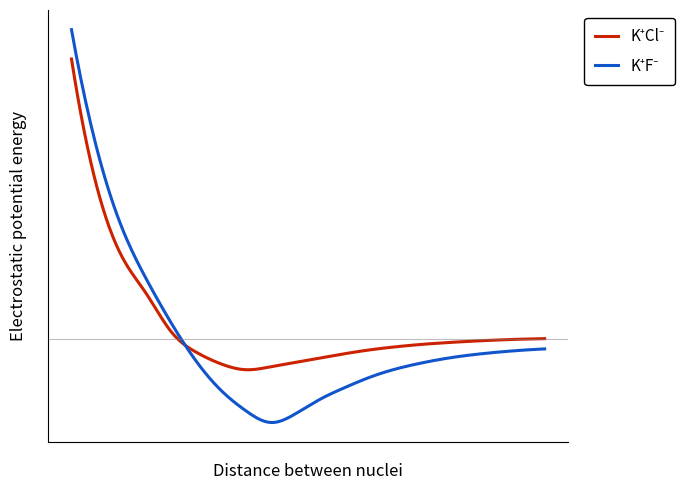

Does the chart have visible grid lines?

No